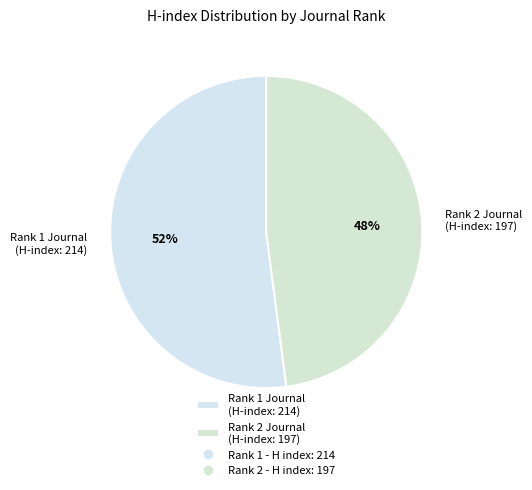

Count the number of slices in the pie.

2